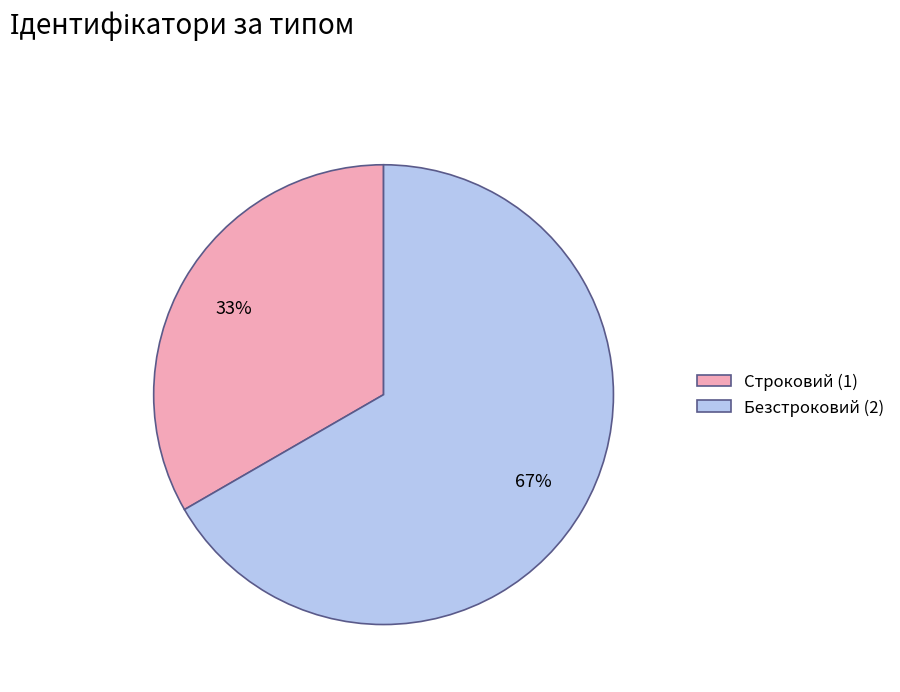

What is the smallest slice in the pie chart?

Строковий